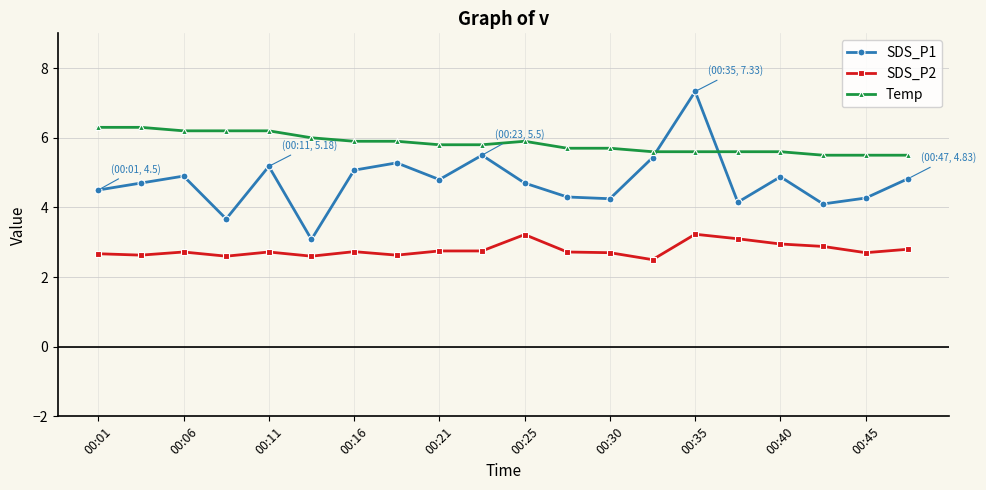

True or false: Temp has more than 0 points higher than both neighbors.

True